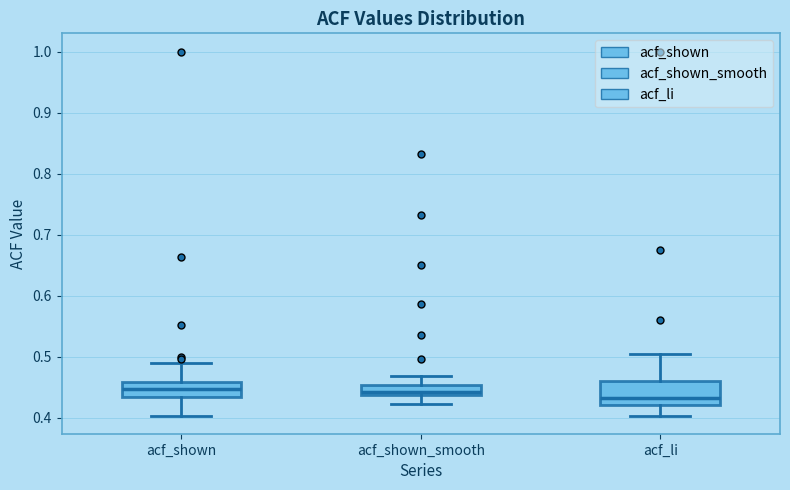

Which box is the tallest, from its lower edge to its upper edge?

acf_li